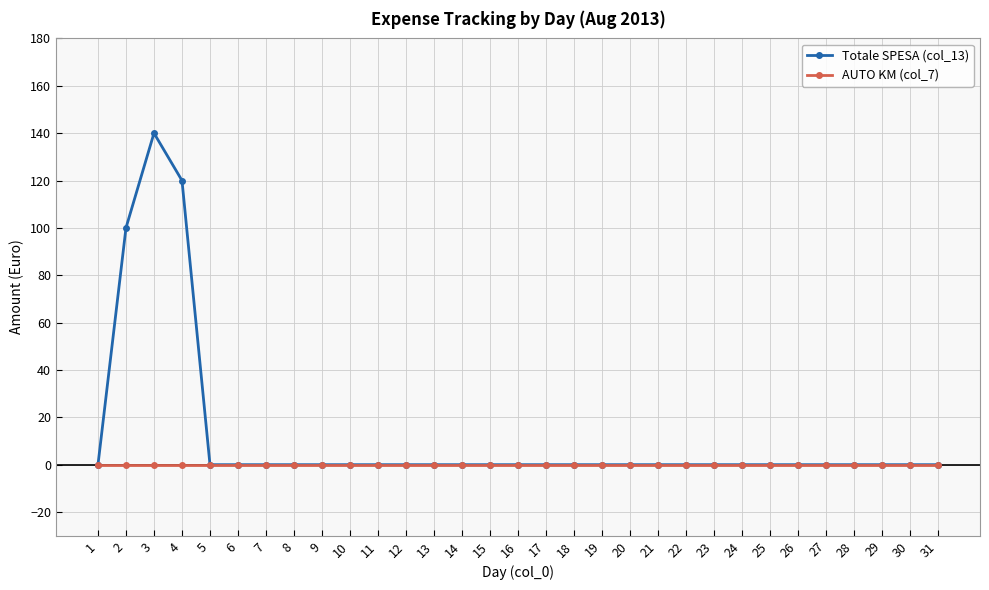

Is it true that Totale SPESA (col_13) equals 0 at 30?

True